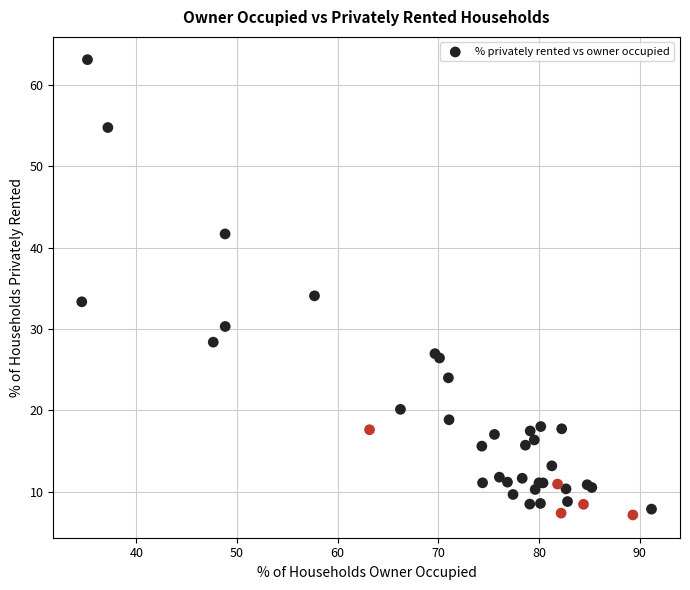

What Y value in the scatter plot is closest to 35?

34.1